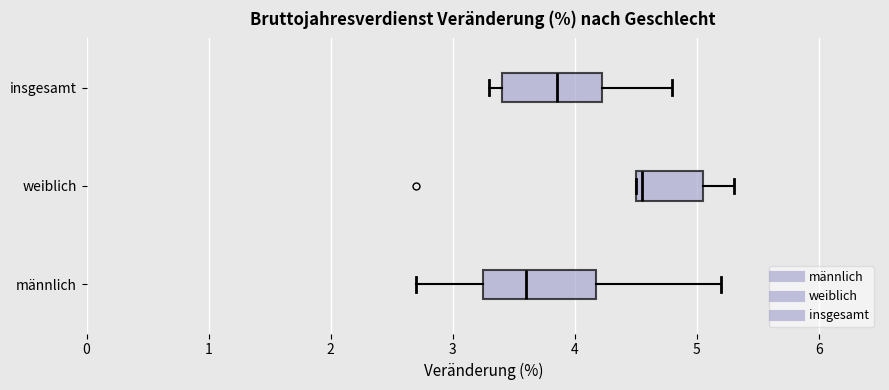

Which box is the widest, from its left edge to its right edge?

männlich